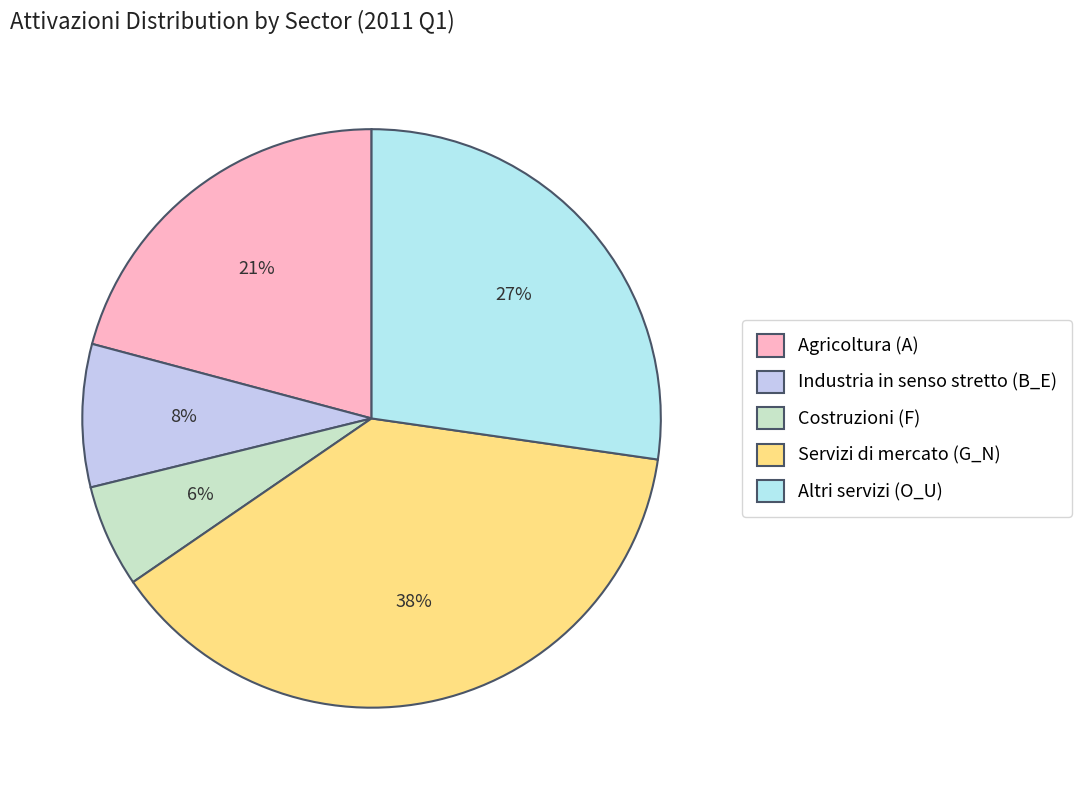

How many slices are in this pie chart?

5